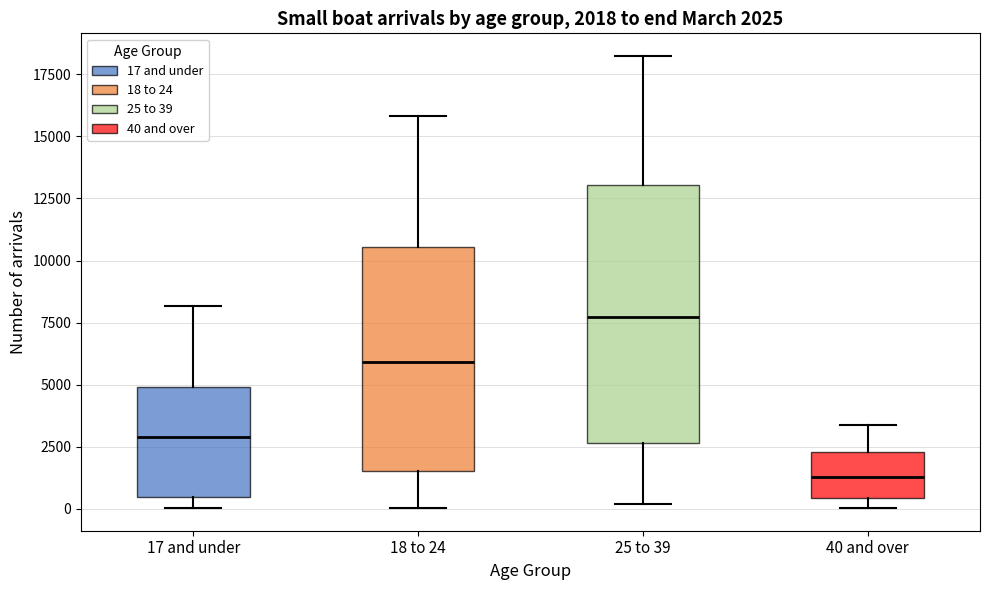

Comparing the boxes themselves (not the whiskers), which one is the tallest?

25 to 39